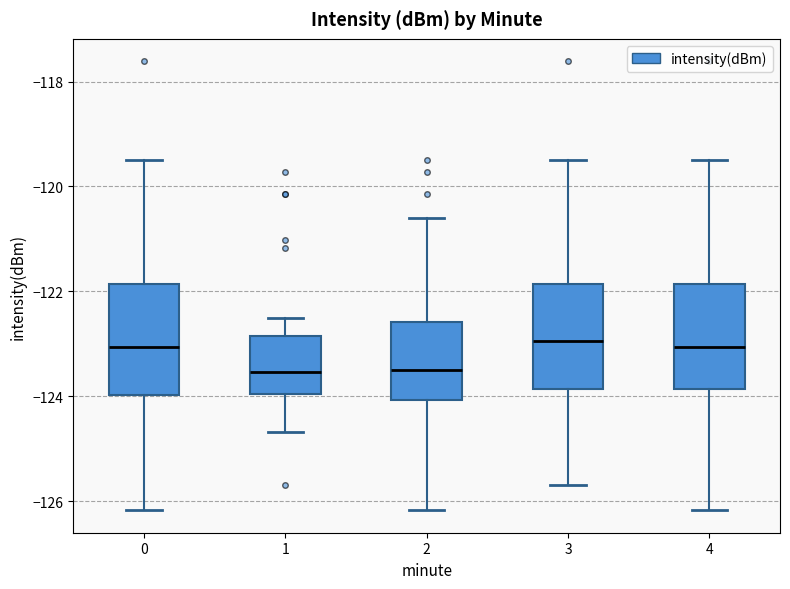

Where is the lower edge of the box at x = 0 on the y-axis? The values are not printed on the chart, so give them approximately, as read against the axis.

-124.0